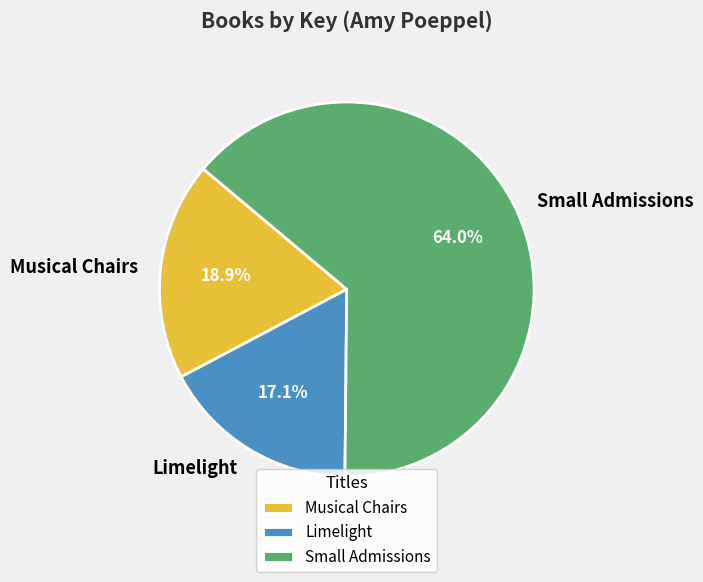

True or false: Small Admissions accounts for 57% of the total.

False